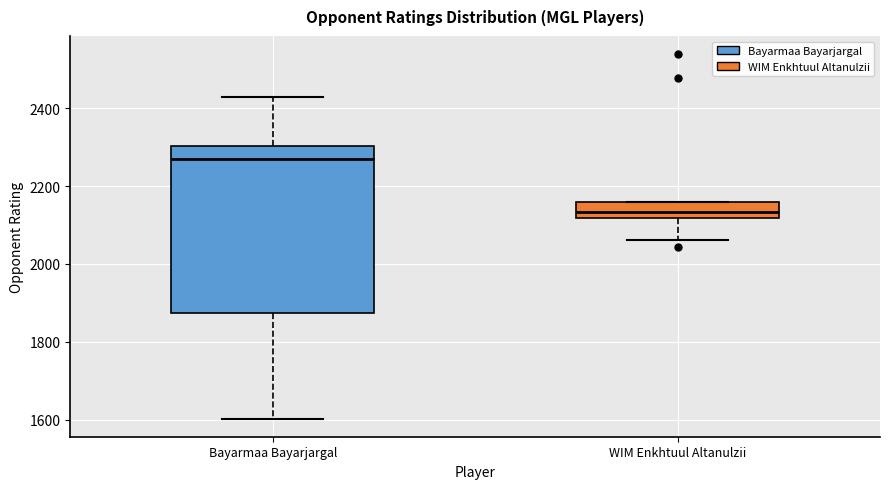

Reading left to right, transcribe this box plot: for each box, give where its median line is, the range the box spans, and where its two whiskers end, as read against the y-axis. The values are not printed on the chart, so give them approximately, as read against the axis.

Bayarmaa Bayarjargal: median 2260, box 1880 to 2300, whiskers 1600 to 2420
WIM Enkhtuul Altanulzii: median 2140, box 2120 to 2160, whiskers 2060 to 2160